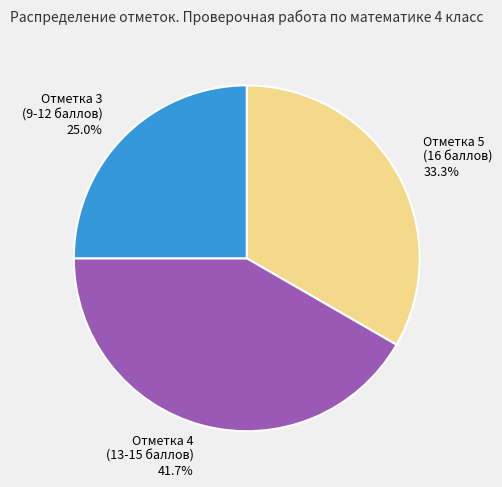

Which slice is the smallest?

Отметка 3 (9-12 баллов)